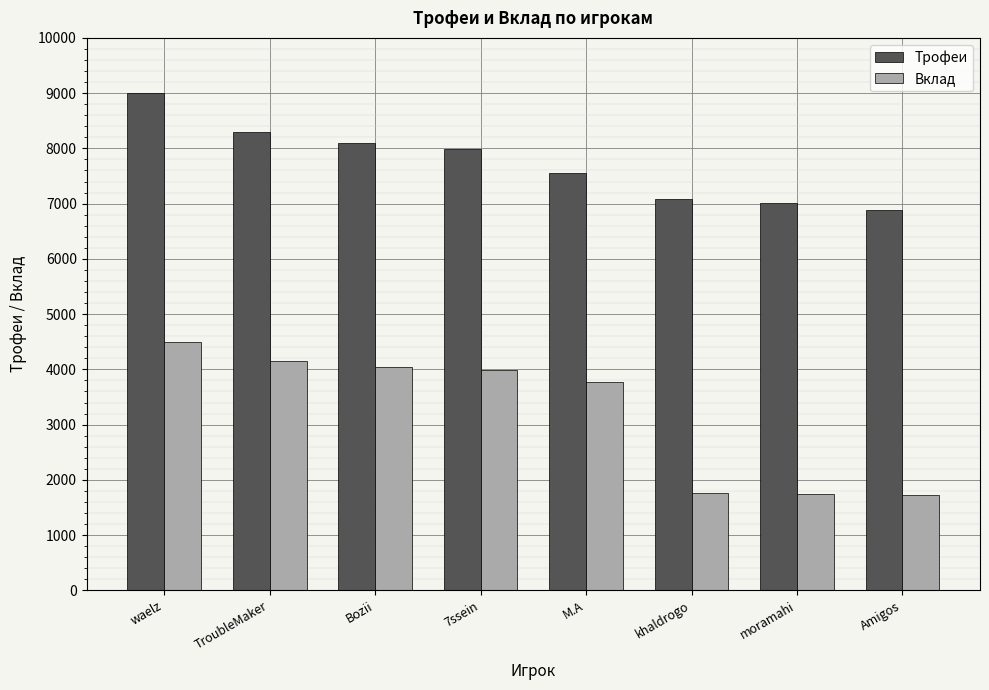

What is the value of the Трофеи bar at the 6th from the left?

7078